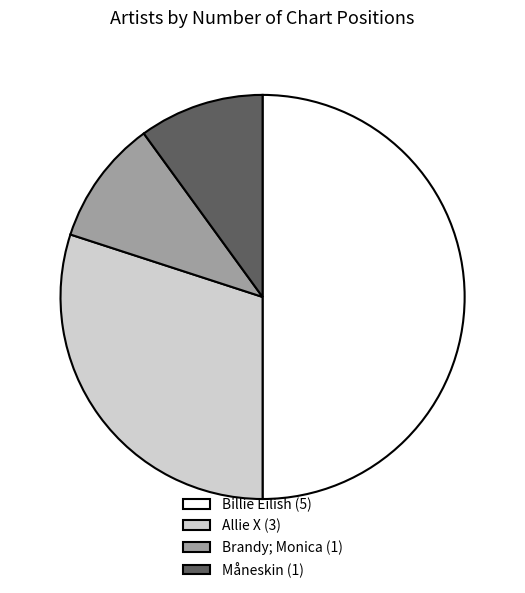

How many segments does this pie chart have?

4